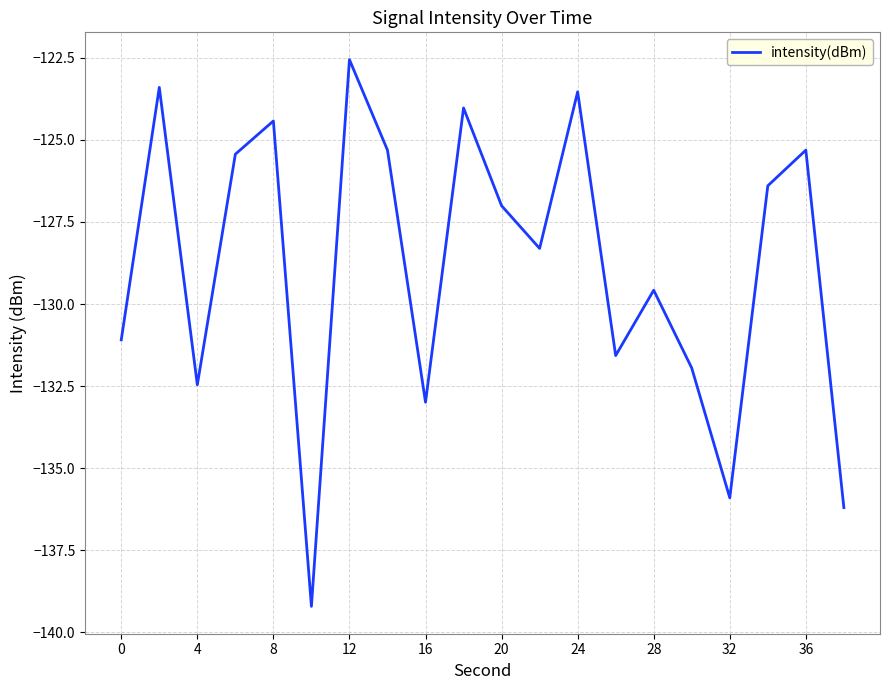

What is the difference between the maximum and minimum values?

16.6